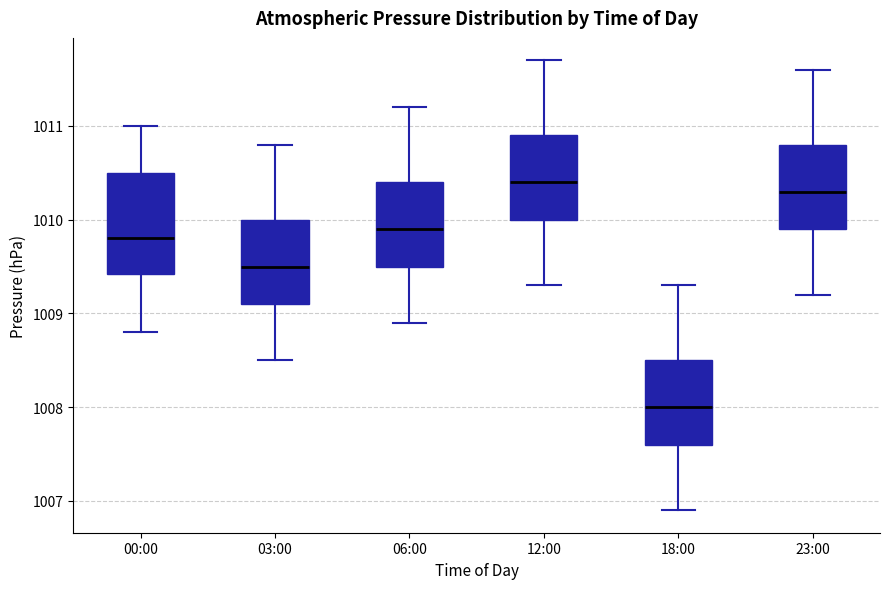

Reading left to right, read every box against the y-axis: the position of its median line, the range the box covers, and the ends of its whiskers. The values are not printed on the chart, so give them approximately, as read against the axis.

00:00: median 1009.8, box 1009.4 to 1010.5, whiskers 1008.8 to 1011.0
03:00: median 1009.5, box 1009.1 to 1010.0, whiskers 1008.5 to 1010.8
06:00: median 1009.9, box 1009.5 to 1010.4, whiskers 1008.9 to 1011.2
12:00: median 1010.4, box 1010.0 to 1010.9, whiskers 1009.3 to 1011.7
18:00: median 1008.0, box 1007.6 to 1008.5, whiskers 1006.9 to 1009.3
23:00: median 1010.3, box 1009.9 to 1010.8, whiskers 1009.2 to 1011.6